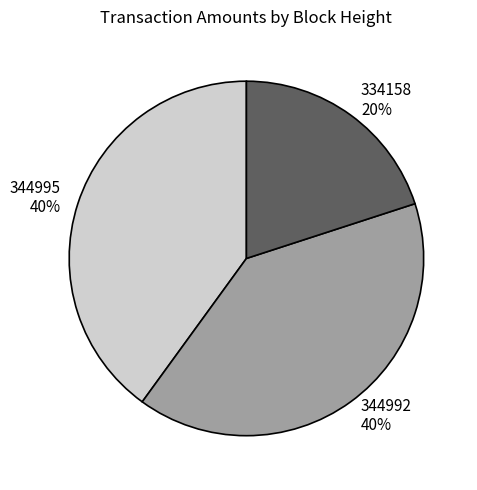

What is the ratio of the value at 334158 to the value at 344992?

0.5